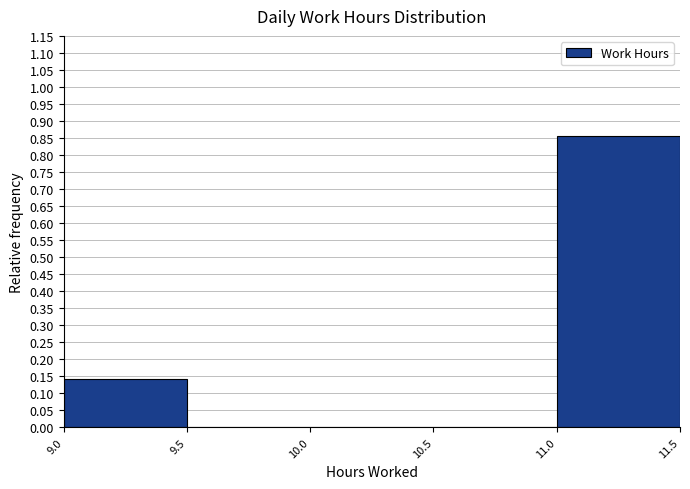

Reading left to right, transcribe this chart: for each bar, give the range it covers on the x-axis and its height. The values are not printed on the chart, so give them approximately, as read against the axis.

9.0 to 9.5: 0.145
9.5 to 10.0: 0
10.0 to 10.5: 0
10.5 to 11.0: 0
11.0 to 11.5: 0.855